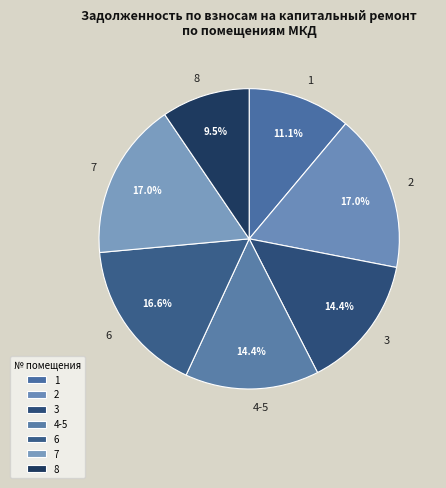

Is there a majority slice in this chart?

No